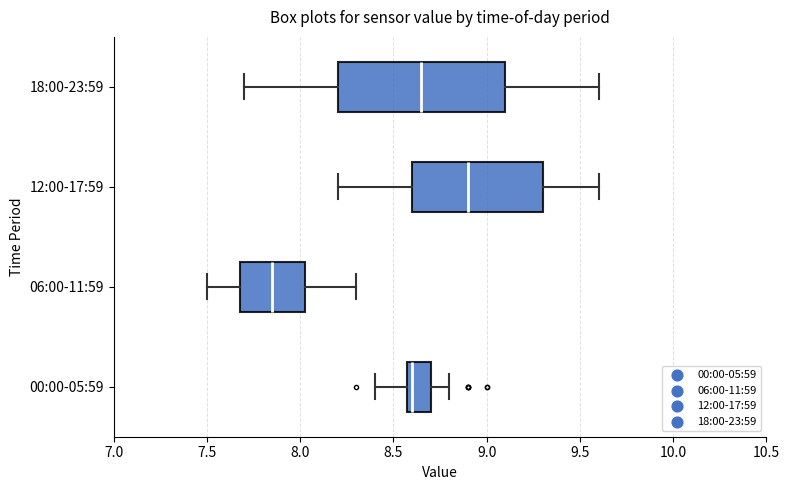

Reading bottom to top, transcribe this box plot: for each box, give where its median line is, the range the box spans, and where its two whiskers end, as read against the x-axis. The values are not printed on the chart, so give them approximately, as read against the axis.

00:00-05:59: median 8.60 (just right of the box's left edge), box 8.60 to 8.70, whiskers 8.40 to 8.80
06:00-11:59: median 7.85, box 7.70 to 8.05, whiskers 7.50 to 8.30
12:00-17:59: median 8.90, box 8.60 to 9.30, whiskers 8.20 to 9.60
18:00-23:59: median 8.65, box 8.20 to 9.10, whiskers 7.70 to 9.60